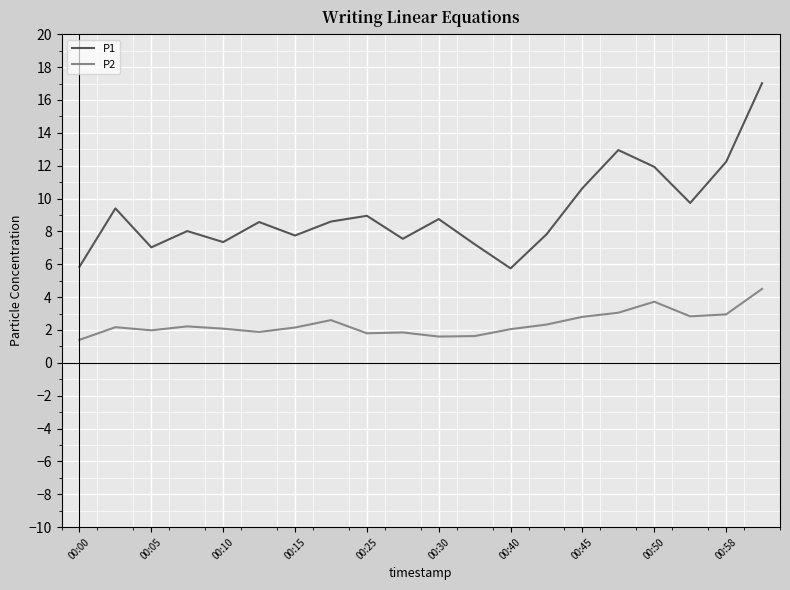

Which series has the largest range (max minus min)?

P1